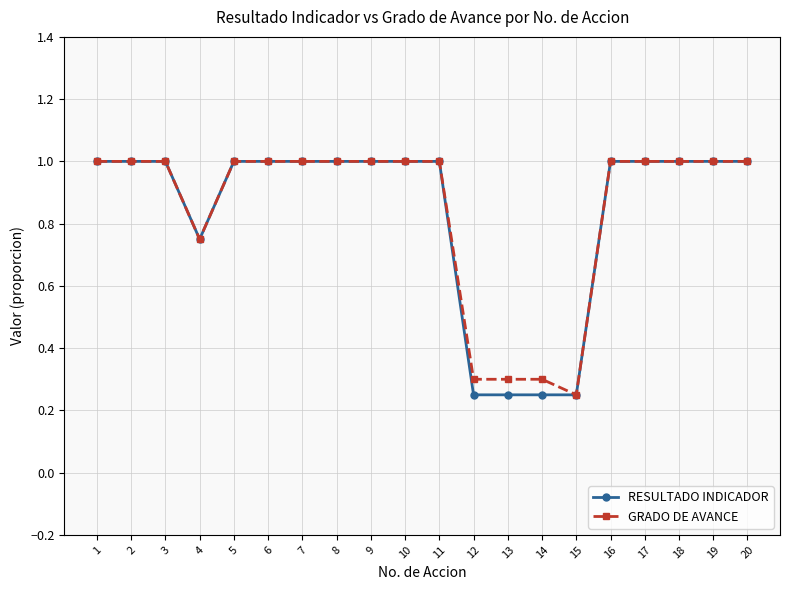

What is the total value across all series at 20?

2.0